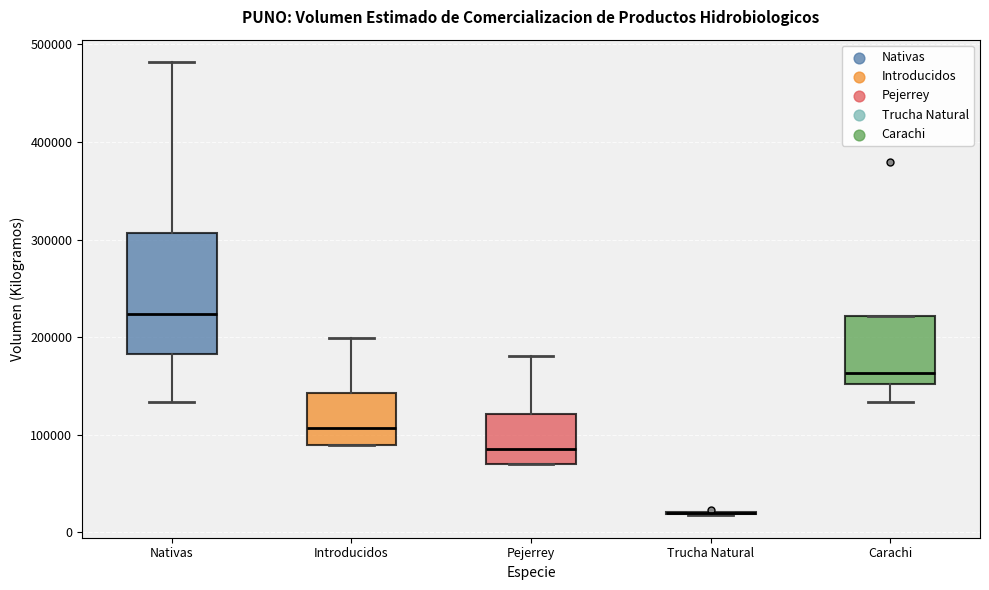

Comparing the boxes themselves (not the whiskers), which one is the tallest?

Nativas